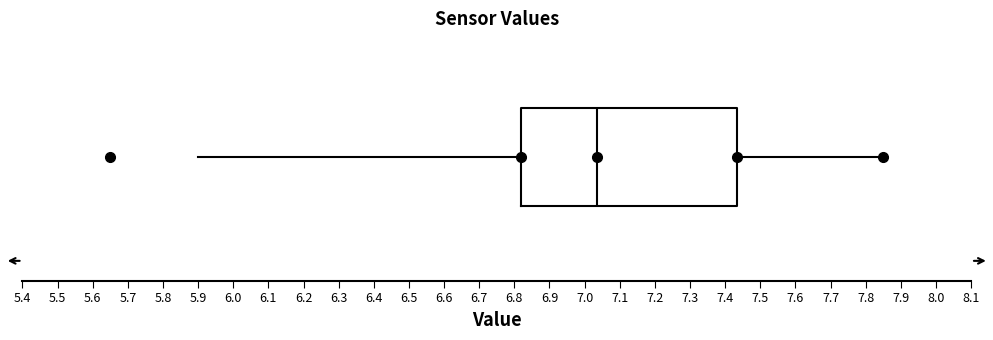

Where does the median line of the box sit on the x-axis? The values are not printed on the chart, so give them approximately, as read against the axis.

7.04